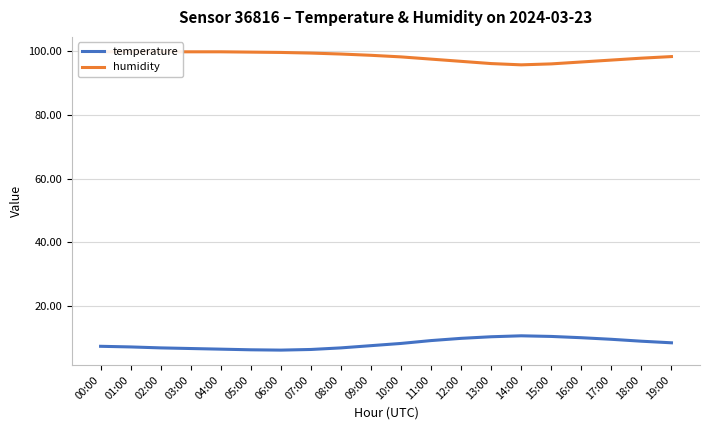

How many data points in humidity are above 98?

12